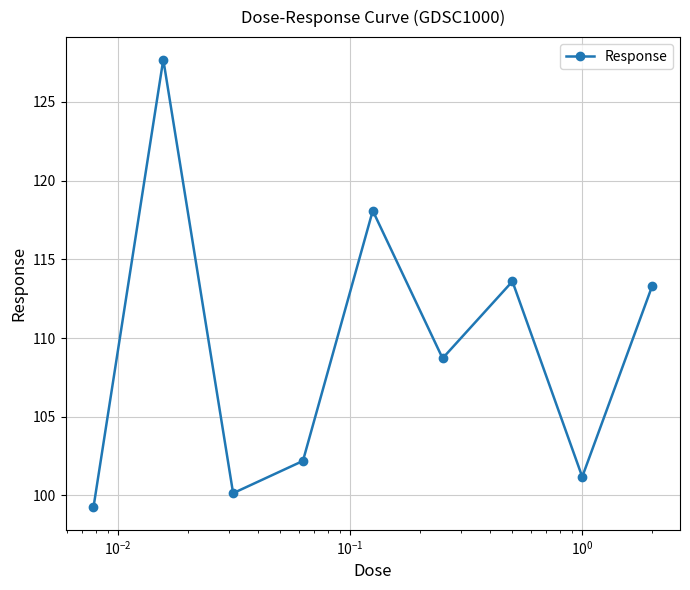

What is the value of the 9th point from the left?

113.3